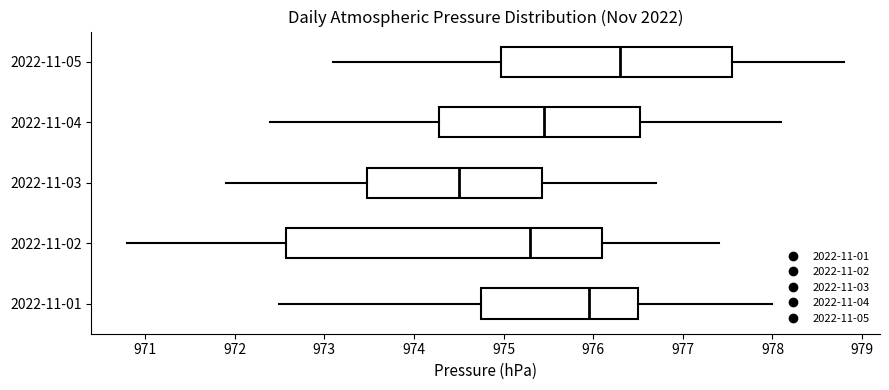

Where does the left whisker of the box for 2022-11-05 end on the x-axis? The values are not printed on the chart, so give them approximately, as read against the axis.

973.1